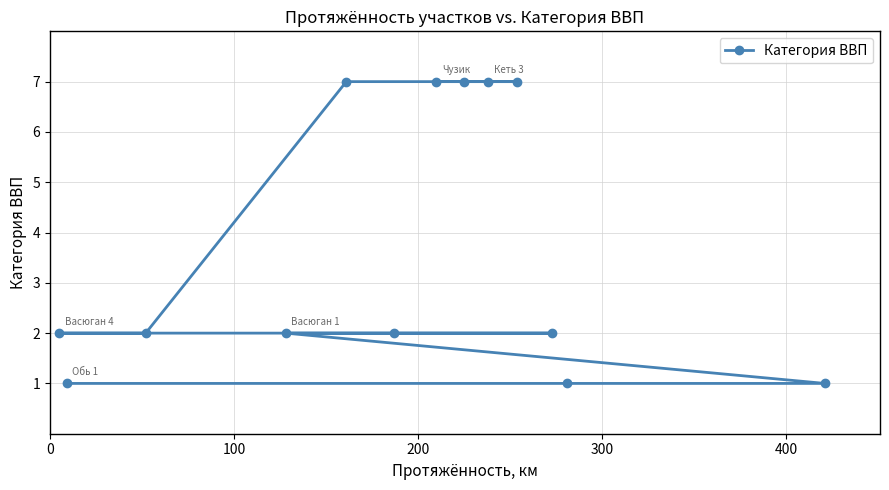

Reading right to left, what are all the values shown in this chart?

1	1	2	7	7	7	7	2	7	2	2	1	2